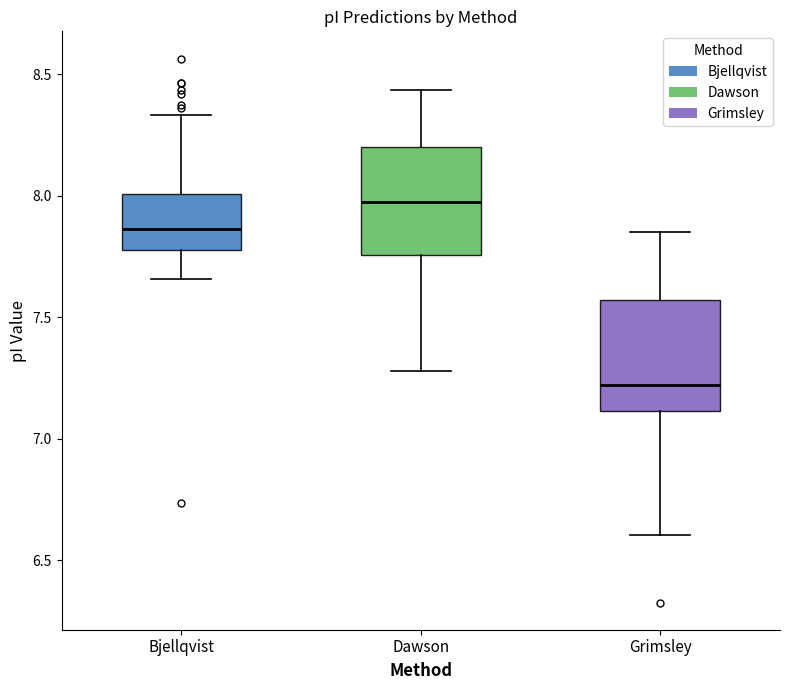

Where is the upper edge of the box for Bjellqvist on the y-axis? The values are not printed on the chart, so give them approximately, as read against the axis.

8.00